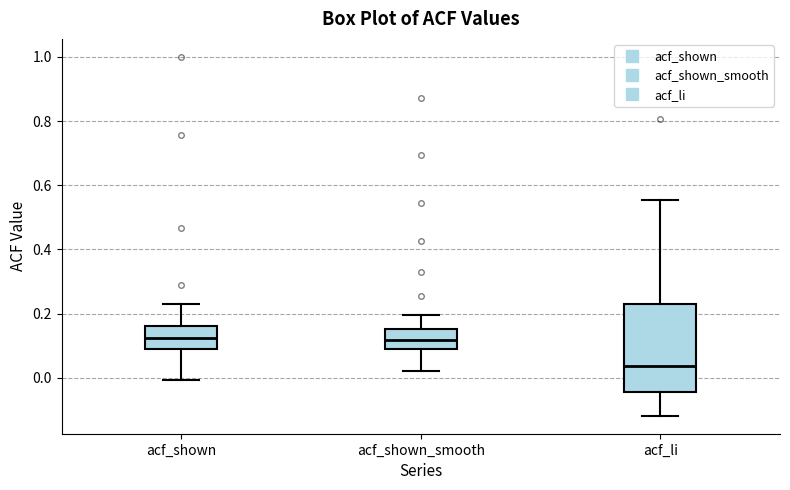

Where is the upper edge of the box for acf_li on the y-axis? The values are not printed on the chart, so give them approximately, as read against the axis.

0.24